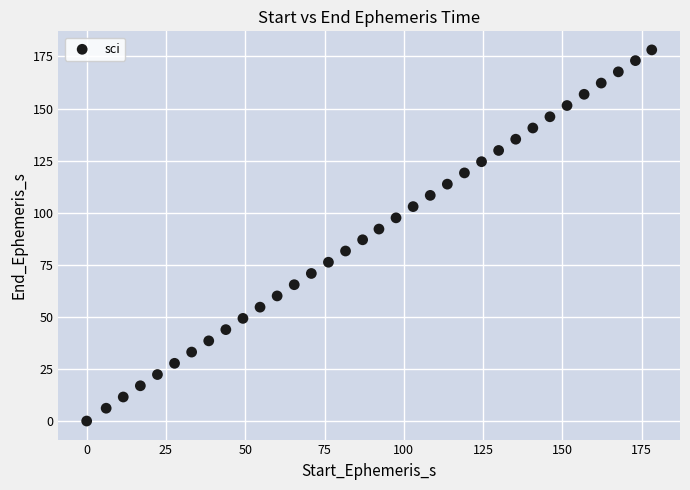

What is the range of Y values (max minus min)?

178.1